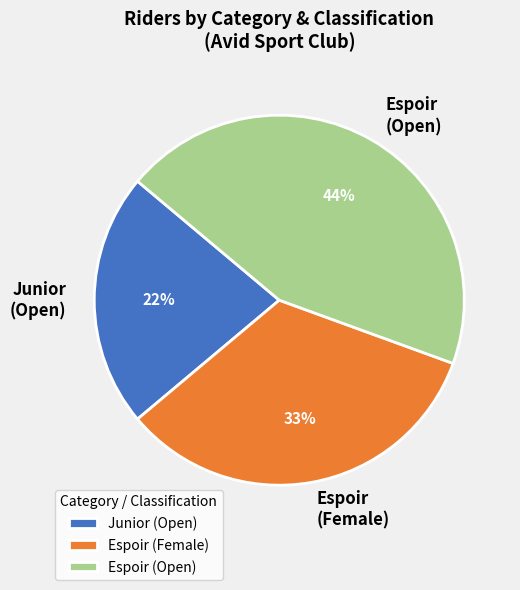

Is it true that Espoir (Female) is 33% of the pie?

True